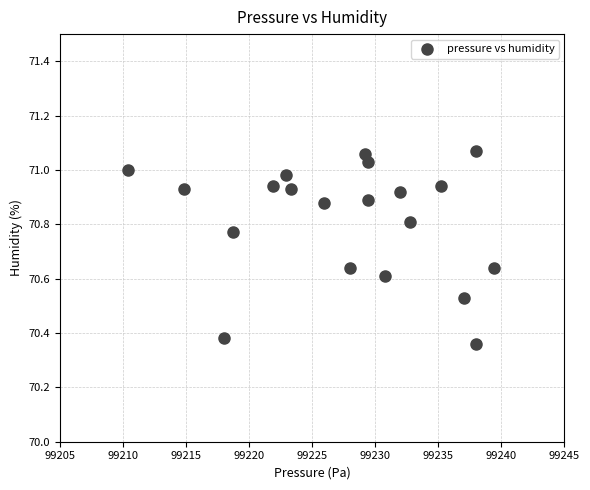

What is the range of X values (max minus min)?

29.0